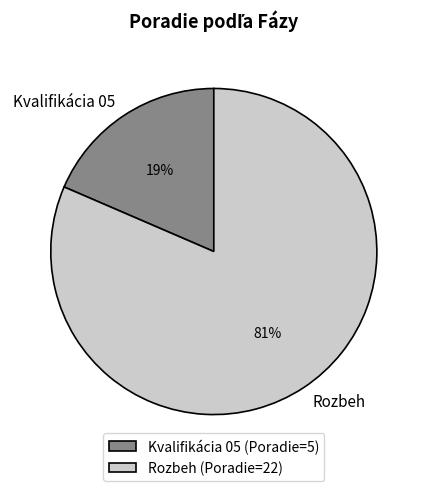

To the nearest percent, what percentage of the pie is Kvalifikácia 05?

19%